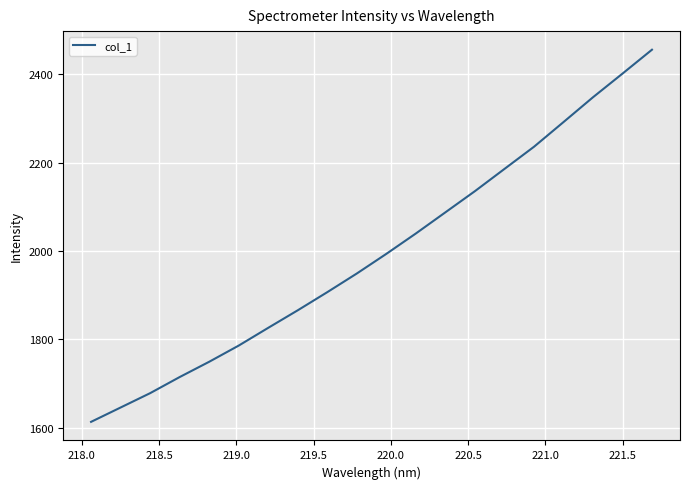

What is the greatest value displayed?

2455.9